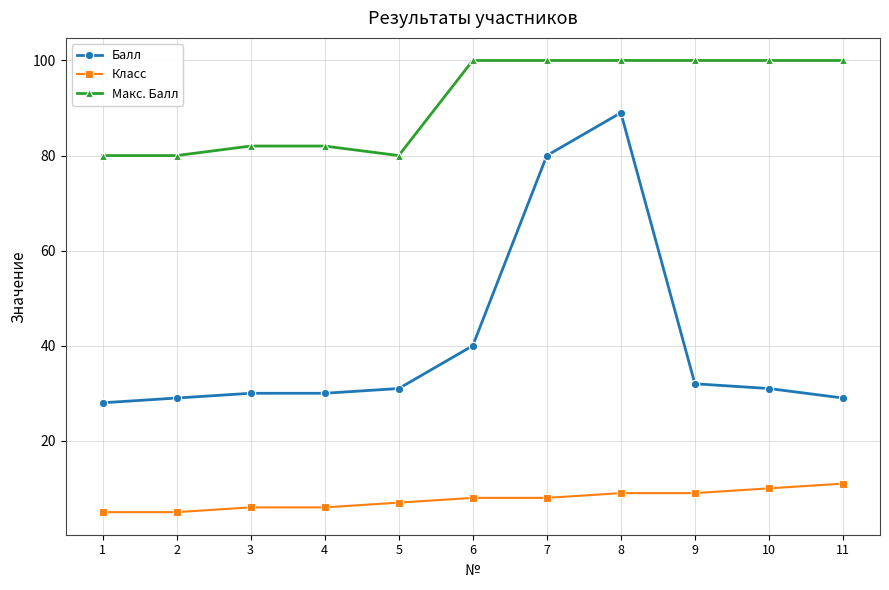

What is the minimum value shown in the chart?

5